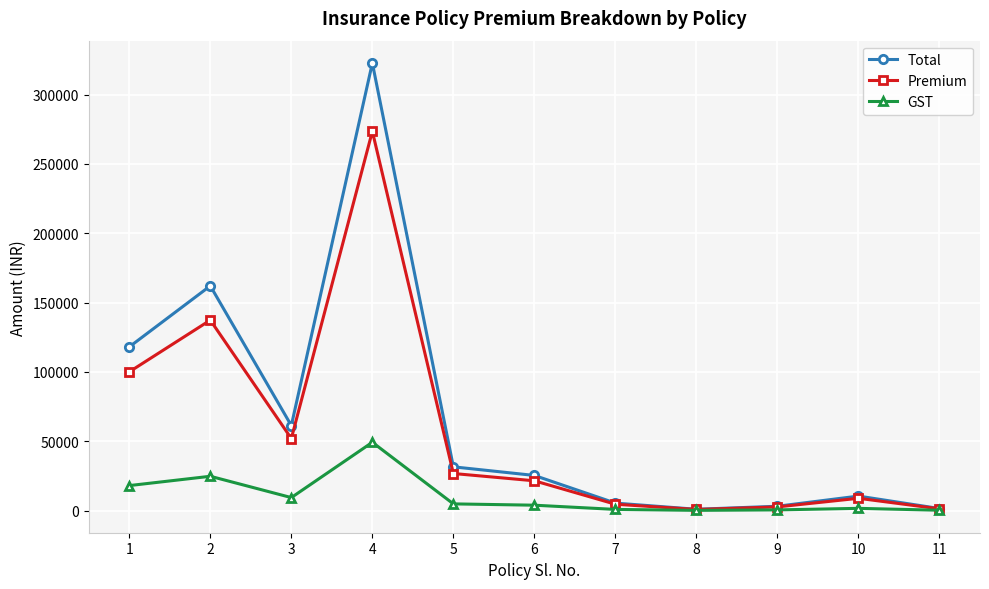

Is the value of Premium at 2 greater than the value of Total at 5?

Yes